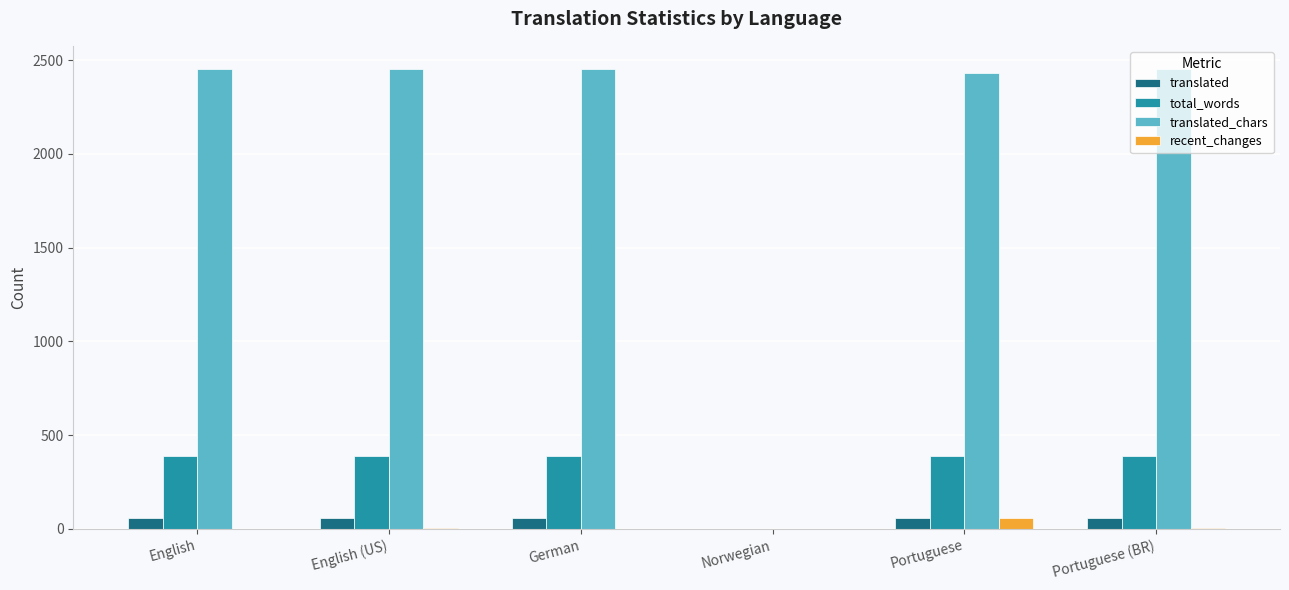

Is the value of translated at English greater than the value of recent_changes at English?

Yes